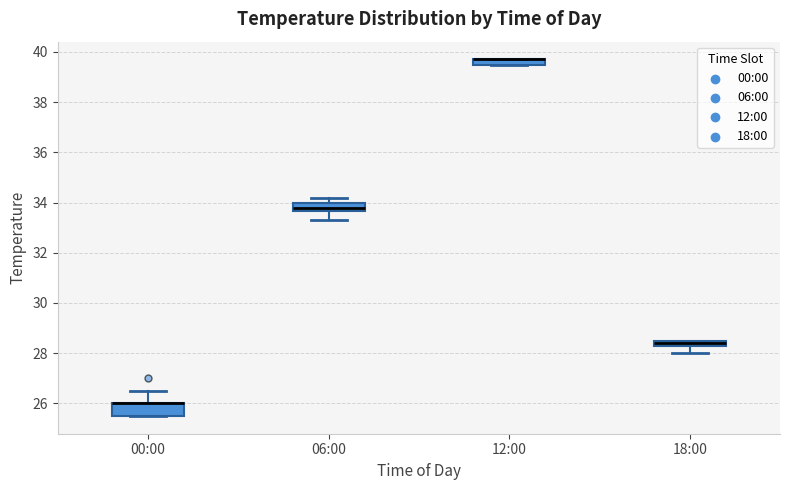

Where is the upper edge of the box for 12:00 on the y-axis? The values are not printed on the chart, so give them approximately, as read against the axis.

39.8